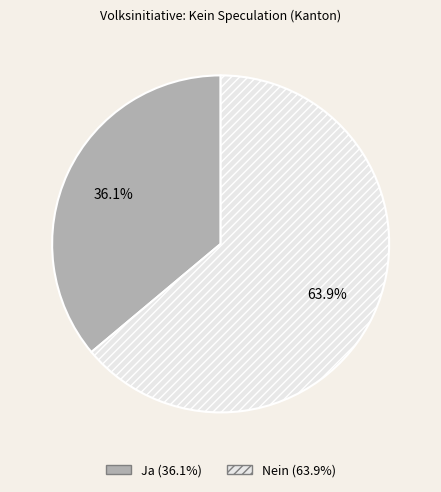

To the nearest percent, what portion does Ja represent?

36%